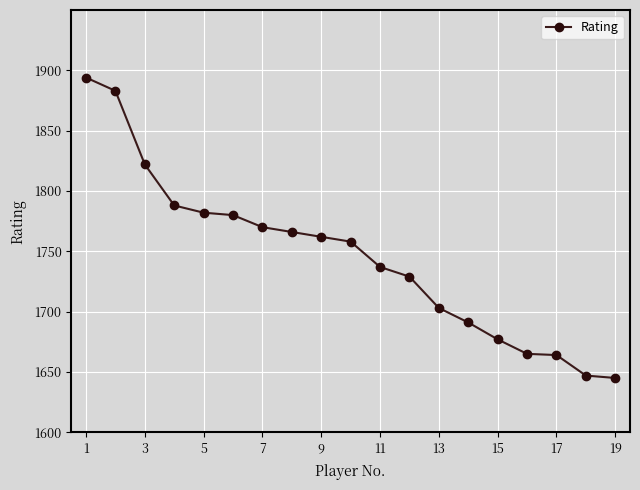

What is the sum of all values?

33163